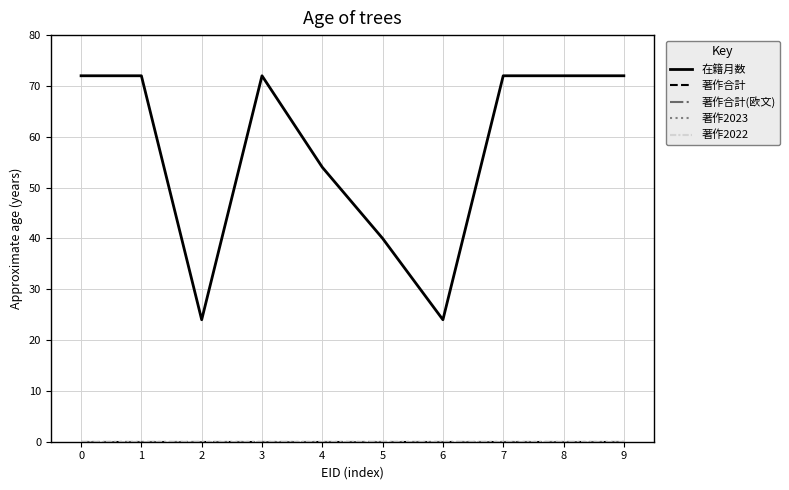

Reading left to right, what are all the values shown in this chart?

在籍月数: 72	72	24	72	54	40	24	72	72	72
著作合計: 0	0	0	0	0	0	0	0	0	0
著作合計(欧文): 0	0	0	0	0	0	0	0	0	0
著作2023: 0	0	0	0	0	0	0	0	0	0
著作2022: 0	0	0	0	0	0	0	0	0	0